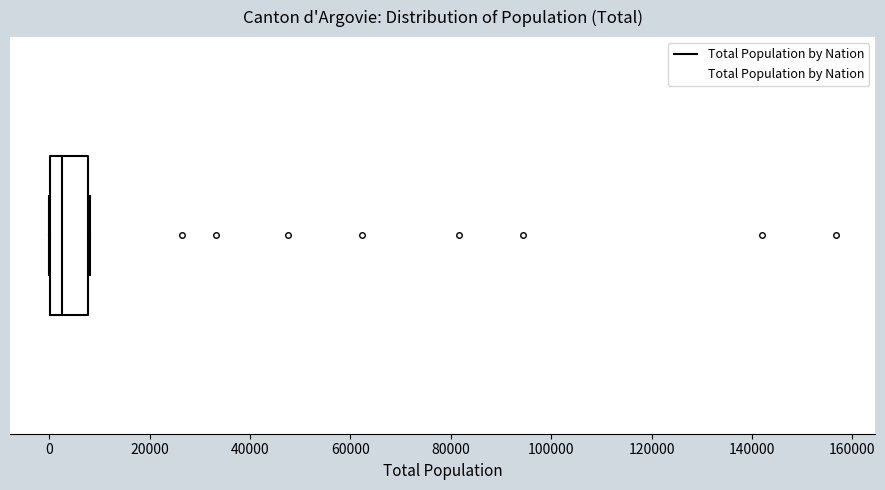

Where is the right edge of the box on the x-axis? The values are not printed on the chart, so give them approximately, as read against the axis.

8000